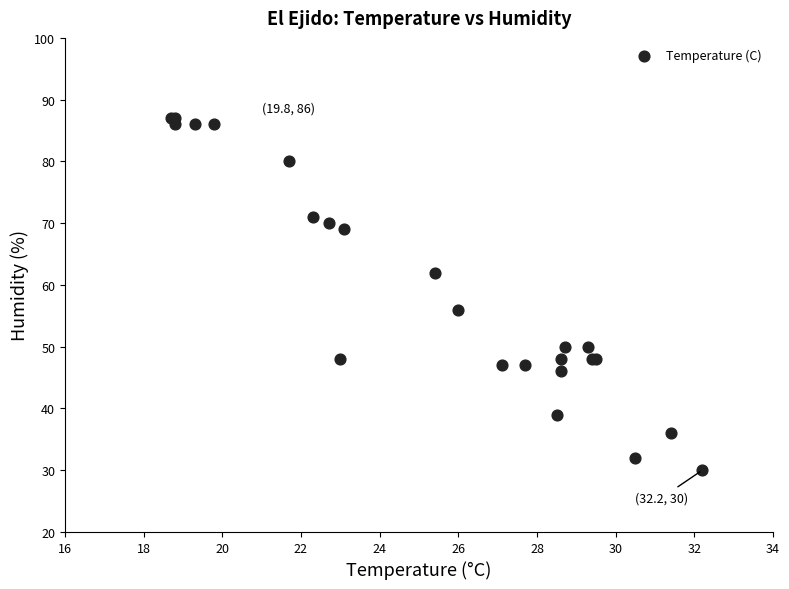

What Y value in the scatter plot is closest to 58?

56